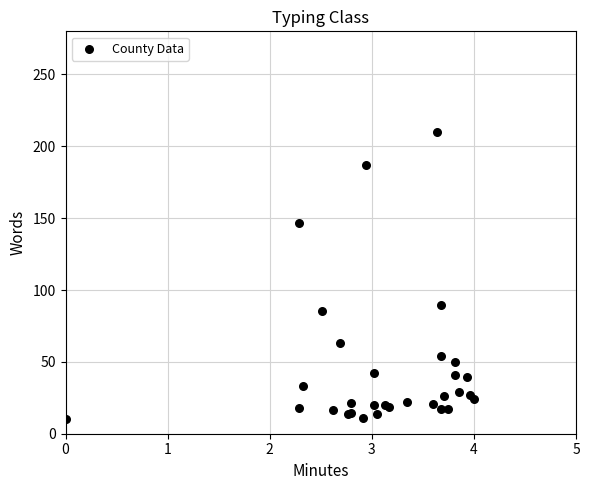

What Y value in the scatter plot is closest to 110?

89.9